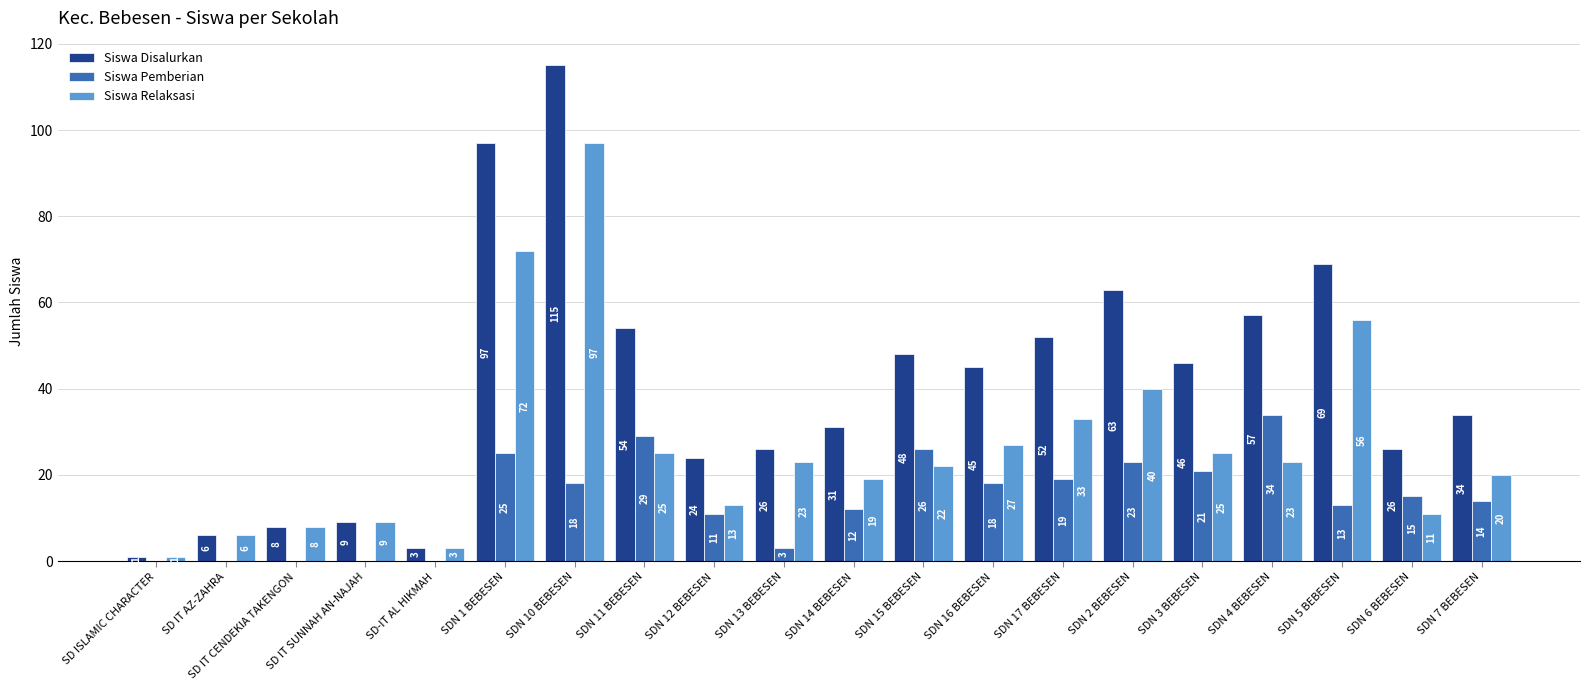

How many groups of bars are there?

20